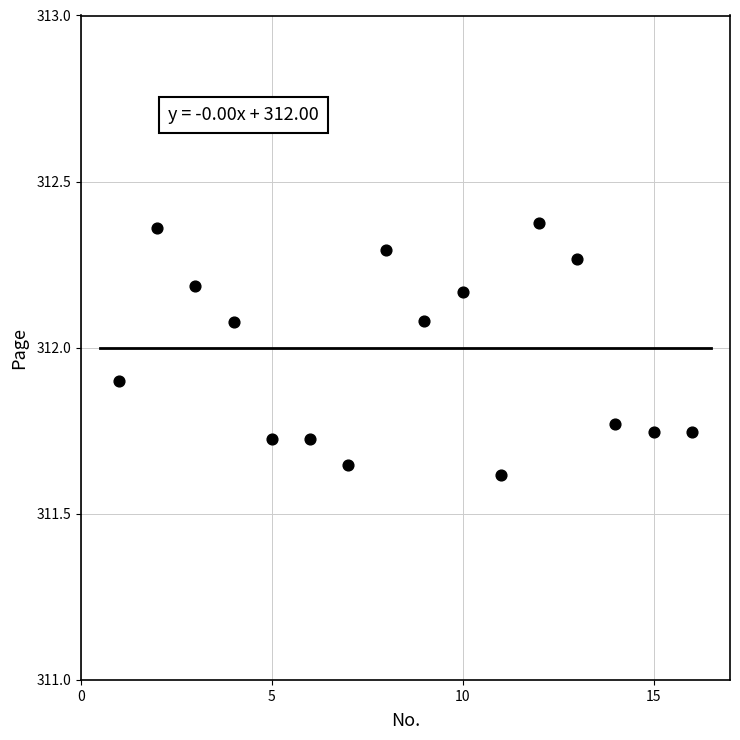

What is the range of Y values (max minus min)?

0.8